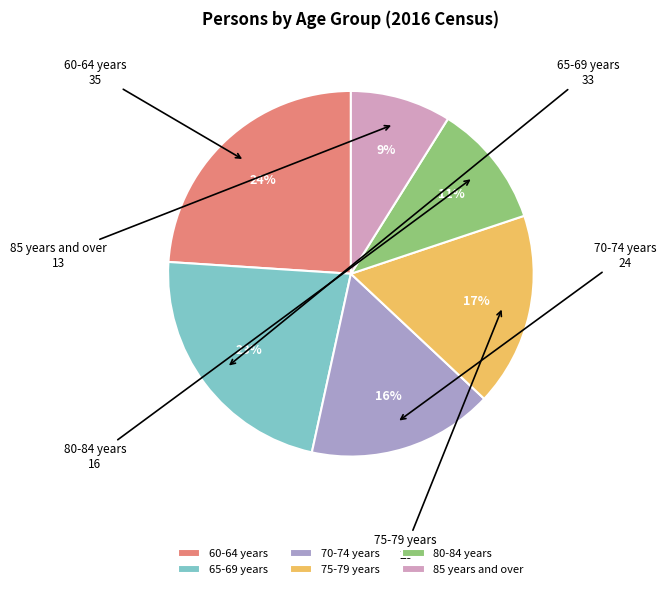

To the nearest percent, what is the difference between the largest and smallest slice percentages?

15%